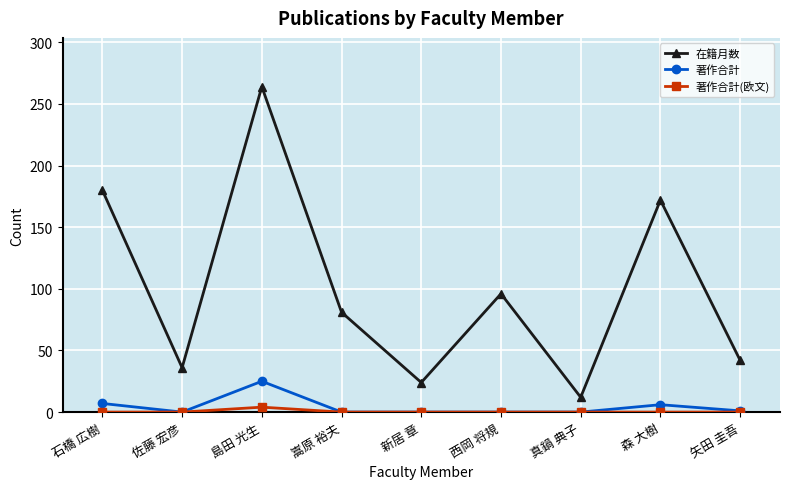

What is the difference between the maximum and minimum values in the 著作合計(欧文) series?

4